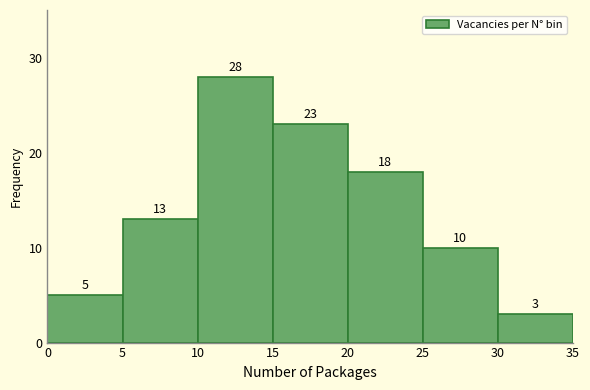

Reading left to right, list every bar in this chart as the range it spans on the x-axis followed by its height.

0 to 5: 5
5 to 10: 13
10 to 15: 28
15 to 20: 23
20 to 25: 18
25 to 30: 10
30 to 35: 3